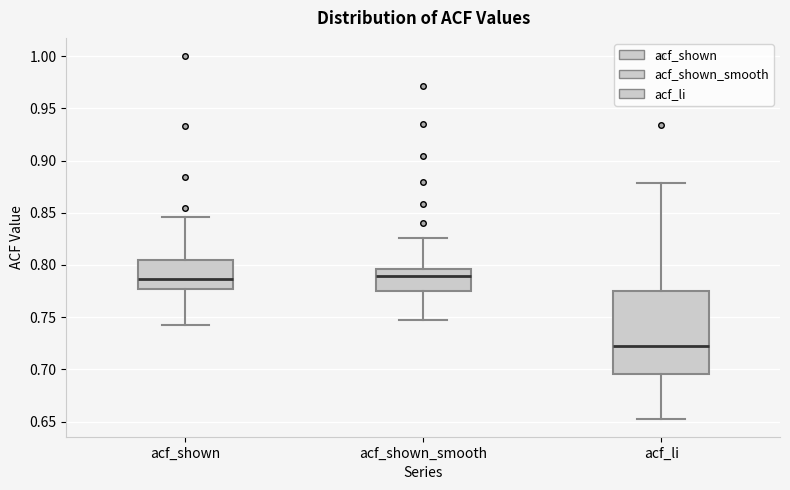

Reading left to right, read every box against the y-axis: the position of its median line, the range the box covers, and the ends of its whiskers. The values are not printed on the chart, so give them approximately, as read against the axis.

acf_shown: median 0.785, box 0.780 to 0.805, whiskers 0.745 to 0.845
acf_shown_smooth: median 0.790, box 0.775 to 0.795, whiskers 0.745 to 0.825
acf_li: median 0.720, box 0.695 to 0.775, whiskers 0.655 to 0.880